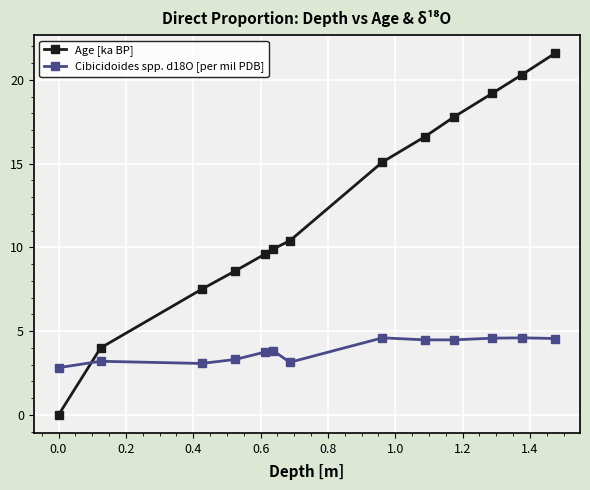

How many values in the Age [ka BP] series are below 10?

6